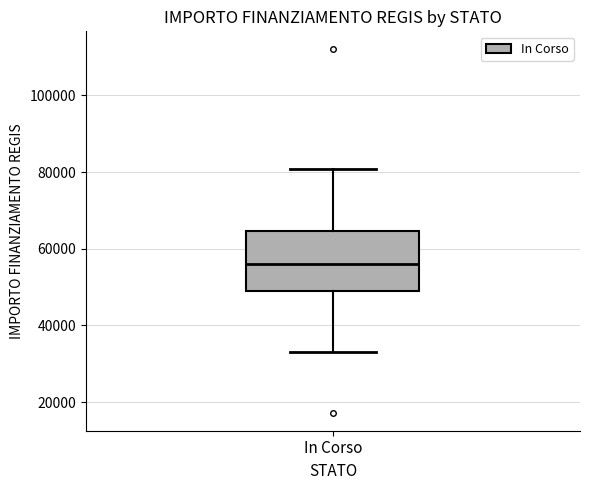

Where is the upper edge of the box for In Corso on the y-axis? The values are not printed on the chart, so give them approximately, as read against the axis.

64000